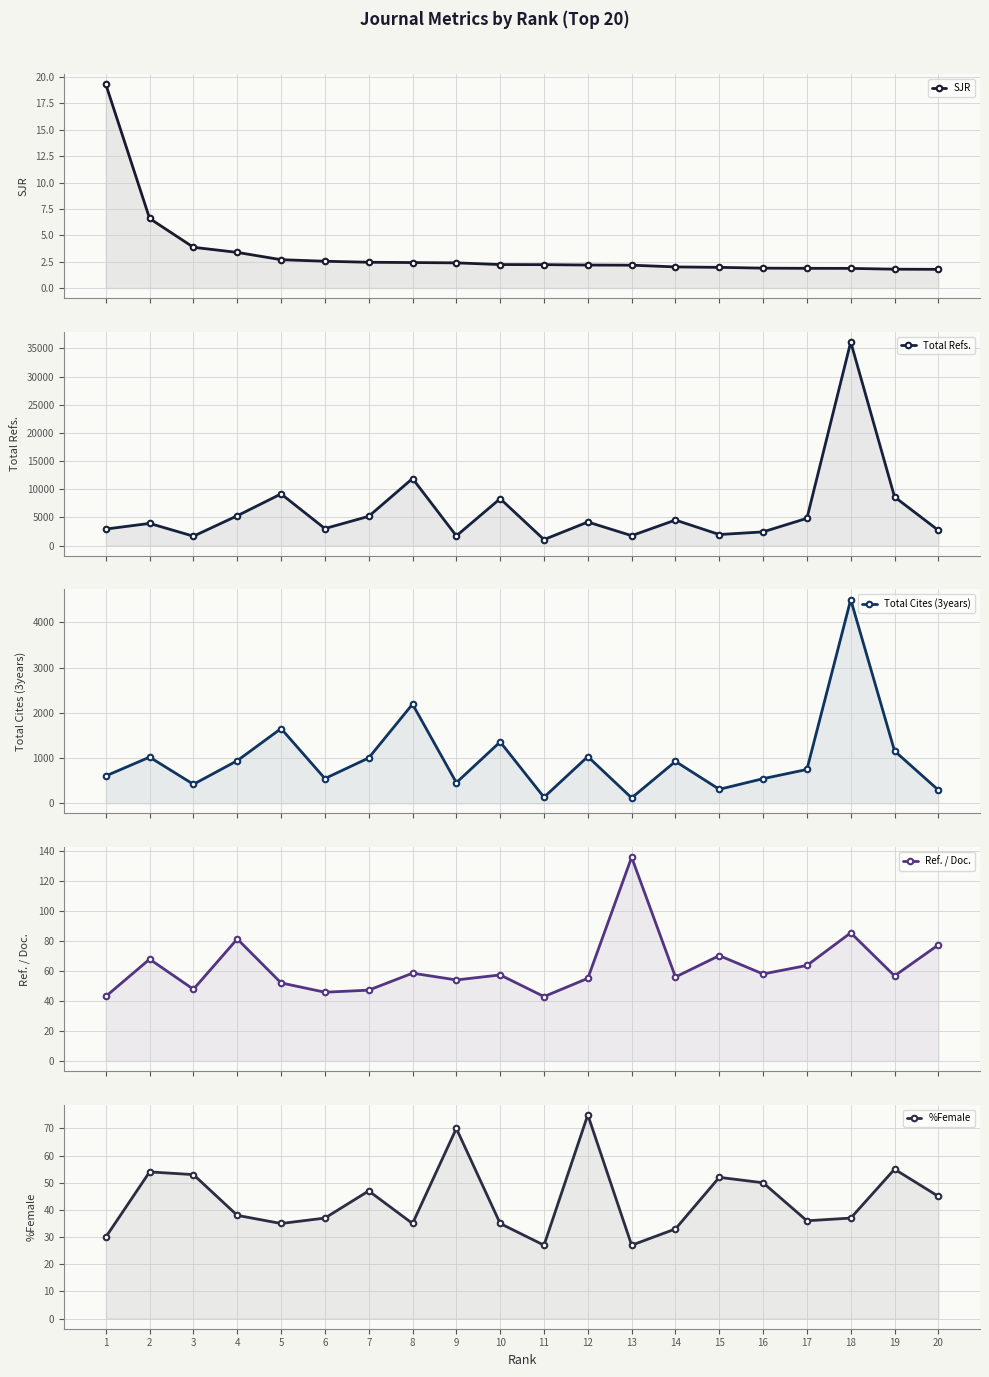

At which label does %Female reach its minimum?

11